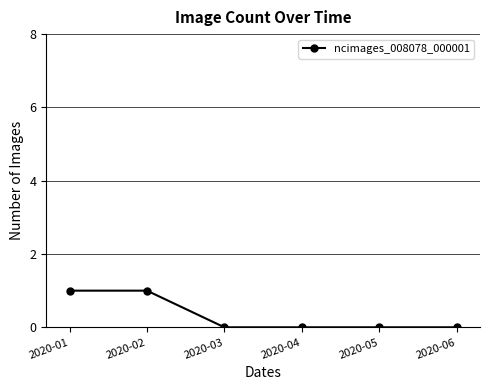

Reading left to right, list all the values displayed in this chart.

1	1	0	0	0	0